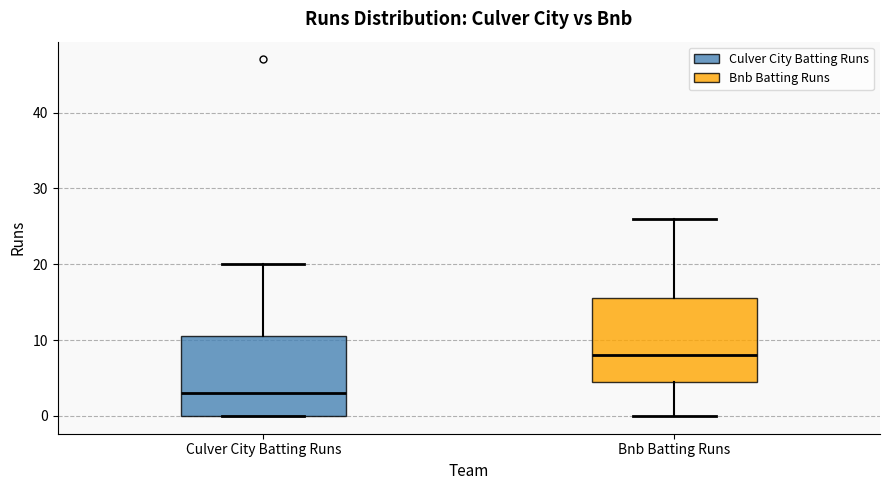

Where is the upper edge of the box for Culver City Batting Runs on the y-axis? The values are not printed on the chart, so give them approximately, as read against the axis.

11